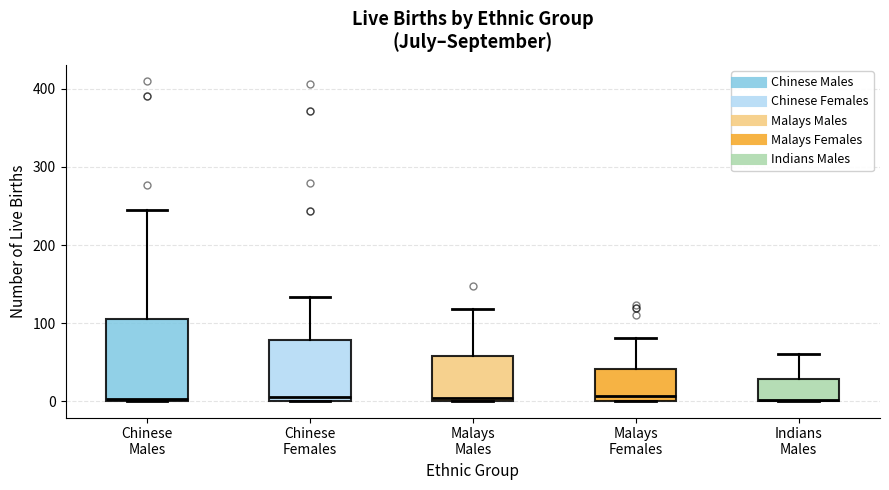

Where is the lower edge of the box for Malays Females on the y-axis? The values are not printed on the chart, so give them approximately, as read against the axis.

0